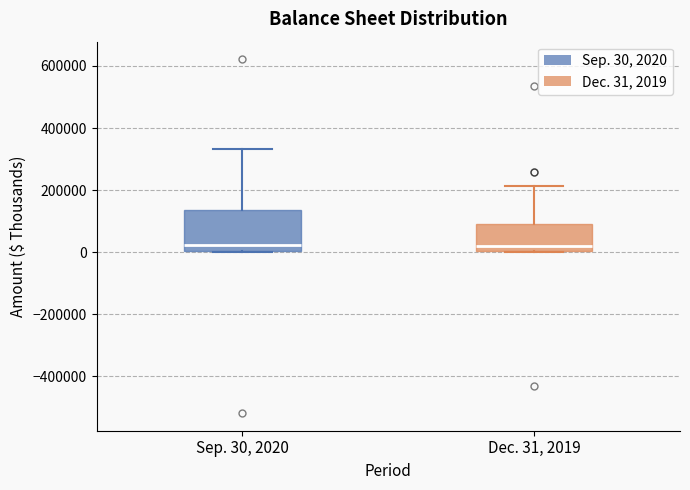

Reading left to right, read every box against the y-axis: the position of its median line, the range the box covers, and the ends of its whiskers. The values are not printed on the chart, so give them approximately, as read against the axis.

Sep. 30, 2020: median 20000, box 0 to 140000, whiskers 0 to 340000
Dec. 31, 2019: median 20000, box 0 to 100000, whiskers 0 to 220000